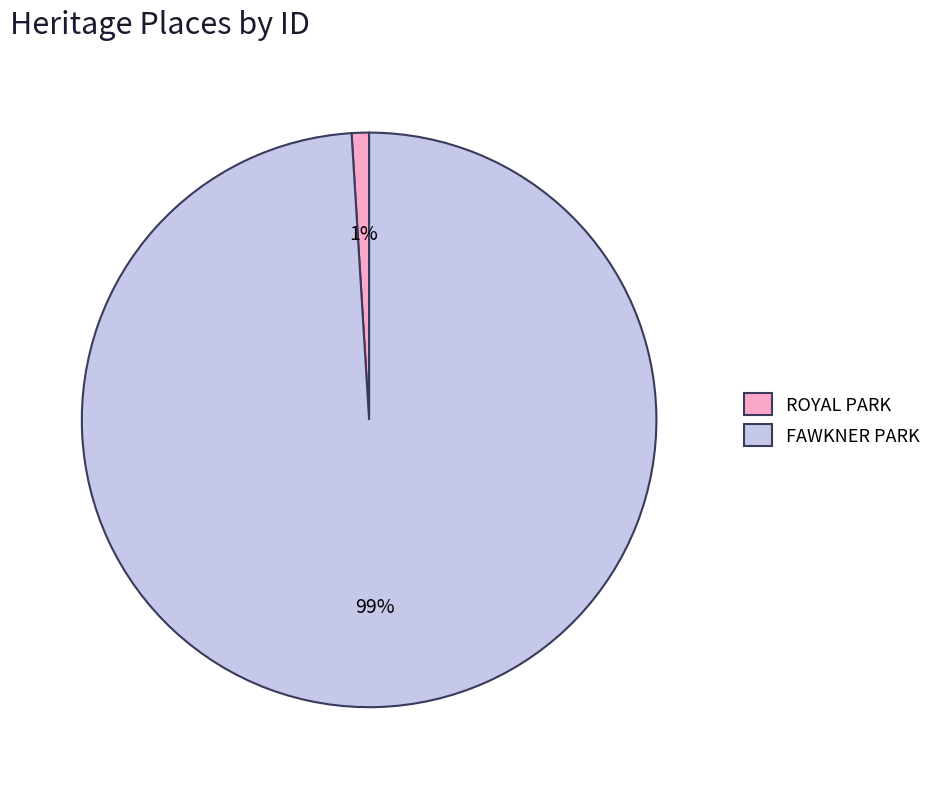

Which has a higher value, FAWKNER PARK or ROYAL PARK?

FAWKNER PARK